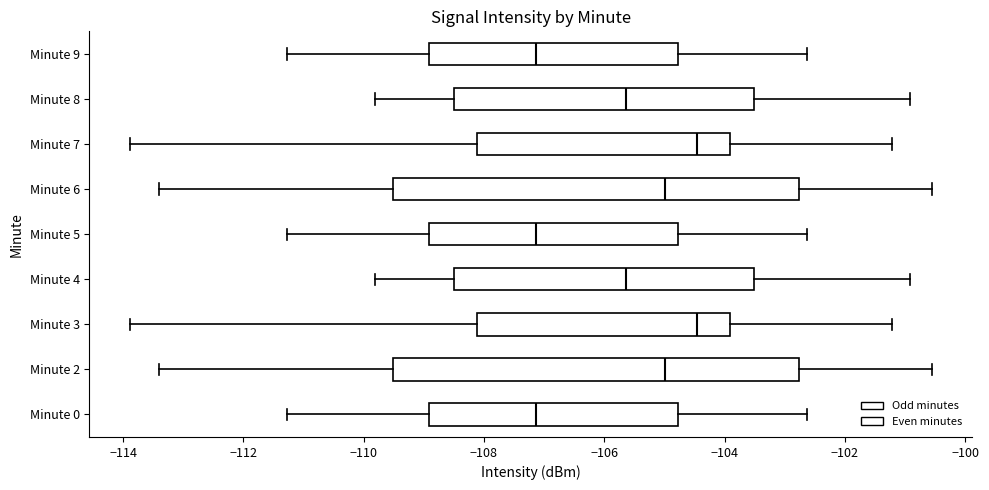

Reading bottom to top, read every box against the x-axis: the position of its median line, the range the box covers, and the ends of its whiskers. The values are not printed on the chart, so give them approximately, as read against the axis.

Minute 0: median -107.2, box -109.0 to -104.8, whiskers -111.2 to -102.6
Minute 2: median -105.0, box -109.6 to -102.8, whiskers -113.4 to -100.6
Minute 3: median -104.4, box -108.2 to -104.0, whiskers -113.8 to -101.2
Minute 4: median -105.6, box -108.4 to -103.6, whiskers -109.8 to -101.0
Minute 5: median -107.2, box -109.0 to -104.8, whiskers -111.2 to -102.6
Minute 6: median -105.0, box -109.6 to -102.8, whiskers -113.4 to -100.6
Minute 7: median -104.4, box -108.2 to -104.0, whiskers -113.8 to -101.2
Minute 8: median -105.6, box -108.4 to -103.6, whiskers -109.8 to -101.0
Minute 9: median -107.2, box -109.0 to -104.8, whiskers -111.2 to -102.6